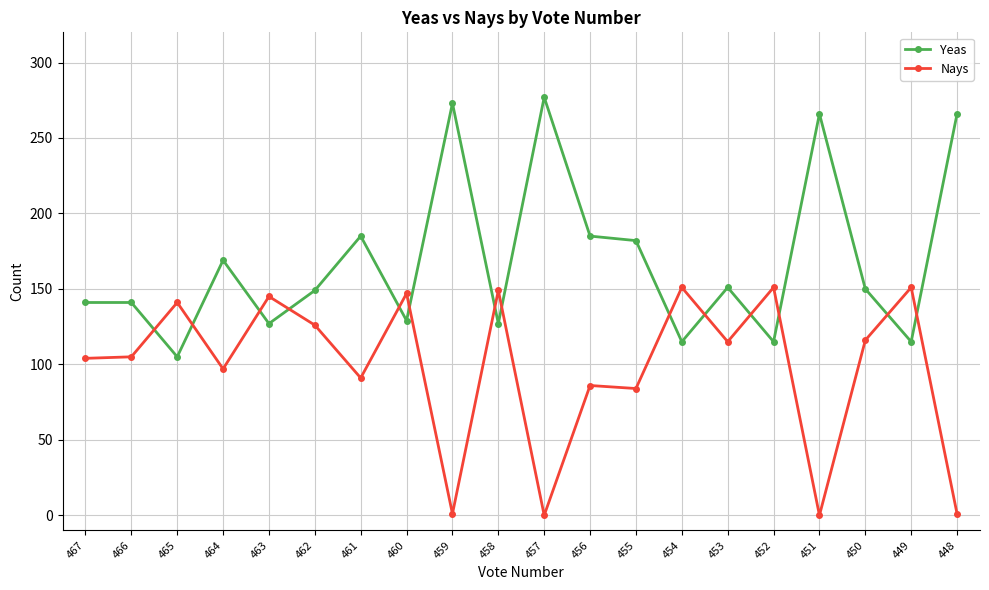

What are all the series names shown in the legend?

Yeas, Nays